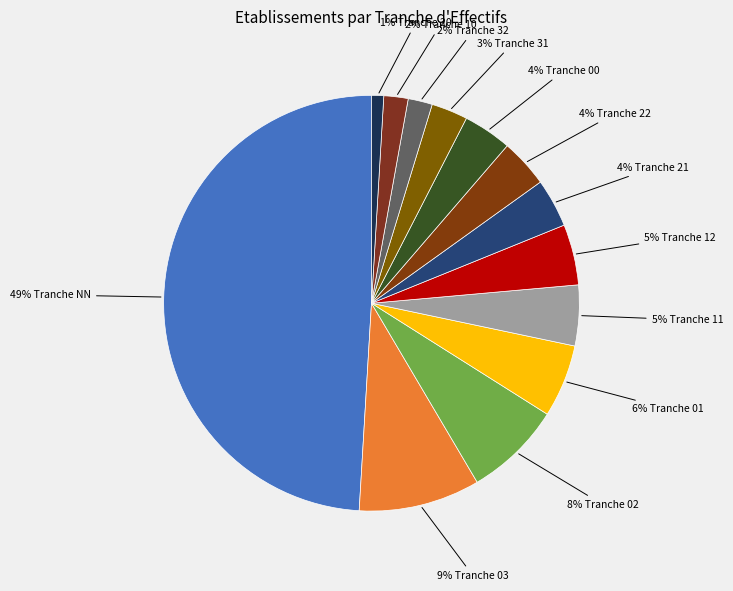

What is the largest slice in the pie chart?

NN